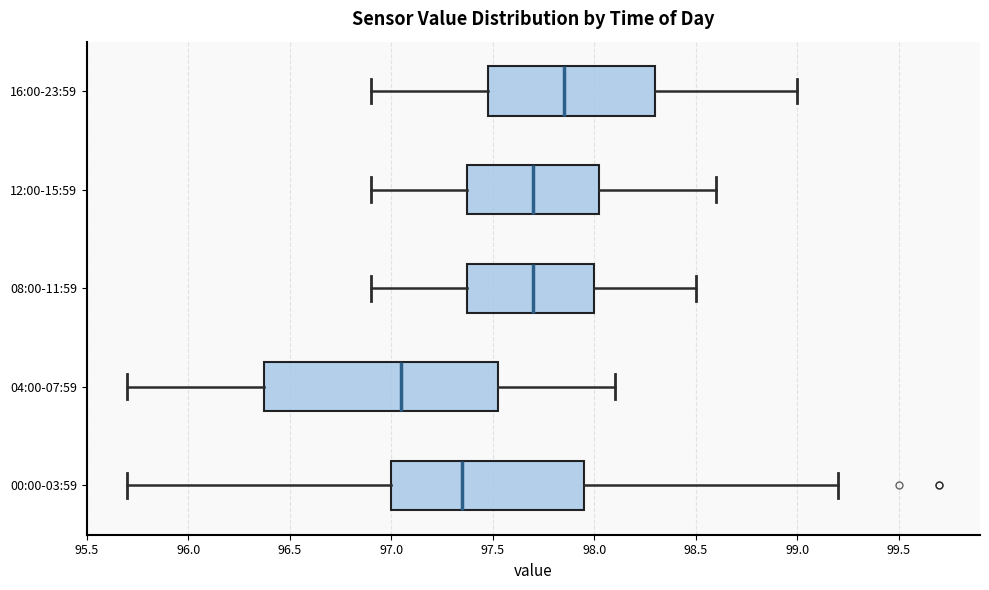

Which box is the widest, from its left edge to its right edge?

04:00-07:59